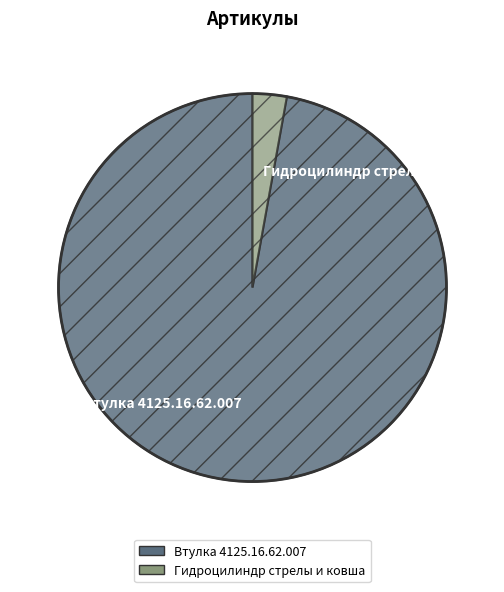

True or false: Гидроцилиндр стрелы и ковша accounts for 15% of the total.

False